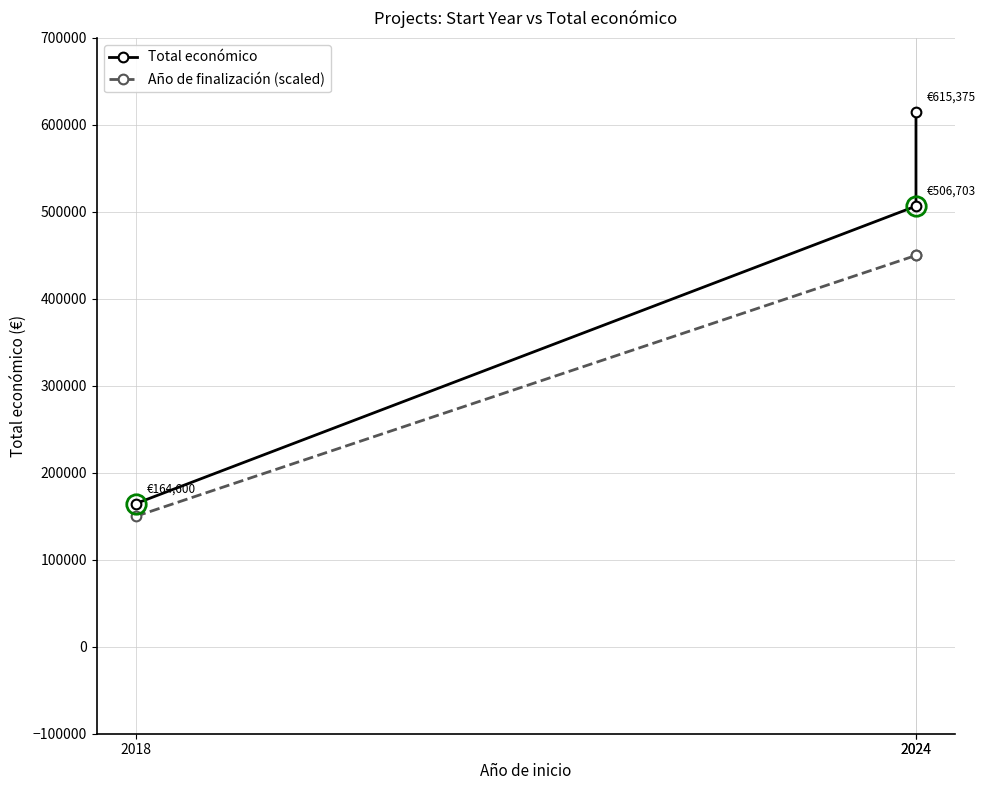

Which series changed the most between 2018 and 2024?

Total económico